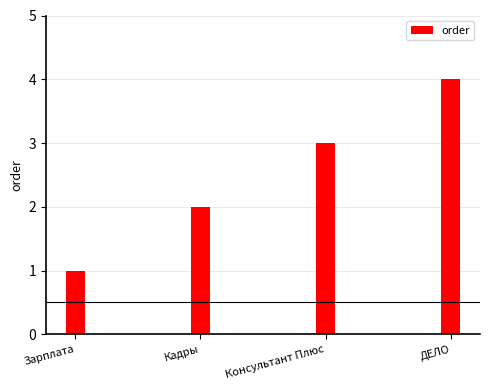

What is the difference between the maximum and minimum values?

3